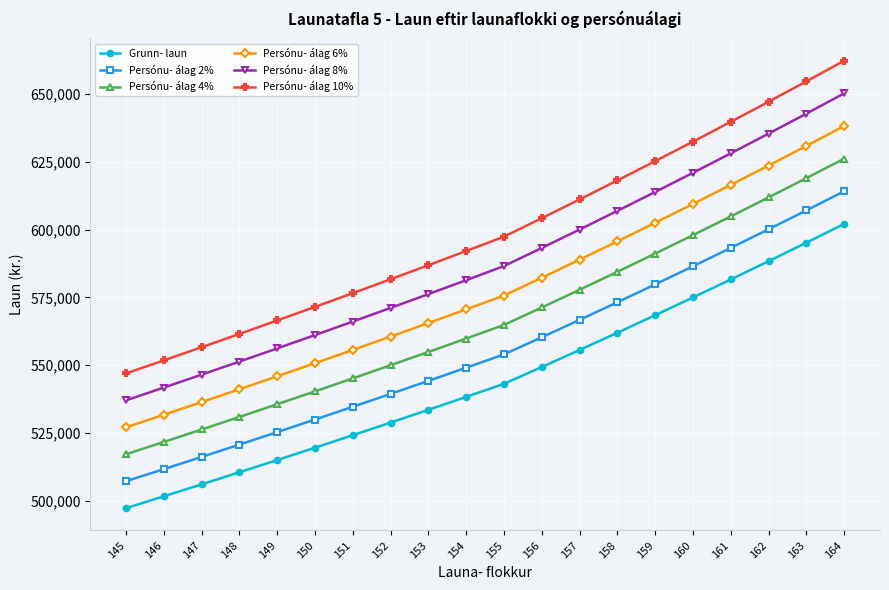

What is the minimum value shown in the chart?

497266